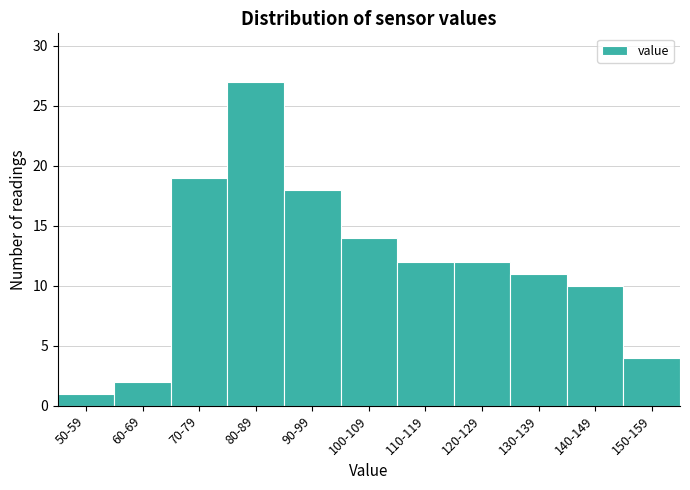

Reading left to right, what are all the values shown in this chart?

1	2	19	27	18	14	12	12	11	10	4